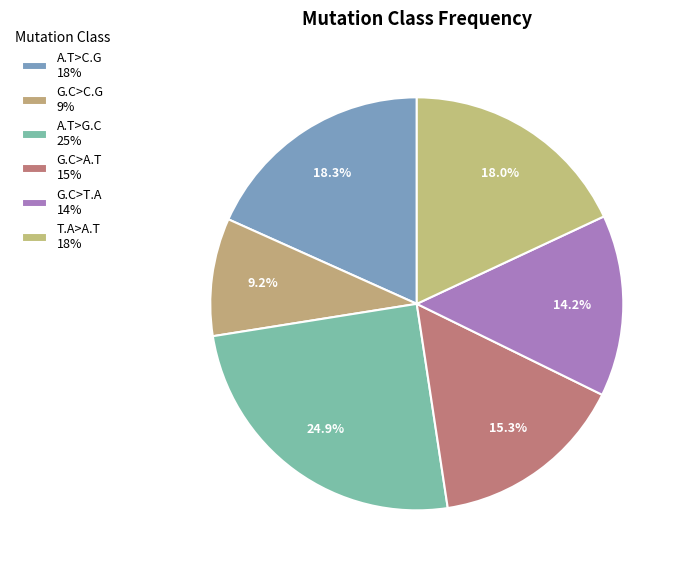

How many segments does this pie chart have?

6